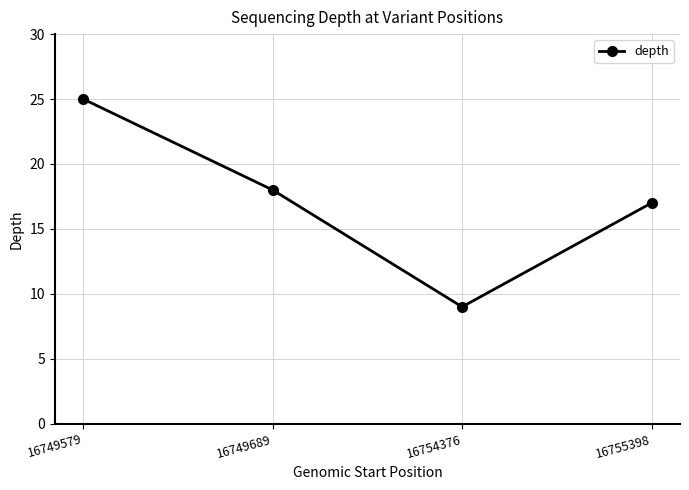

Which label corresponds to the largest value in the chart?

16749579